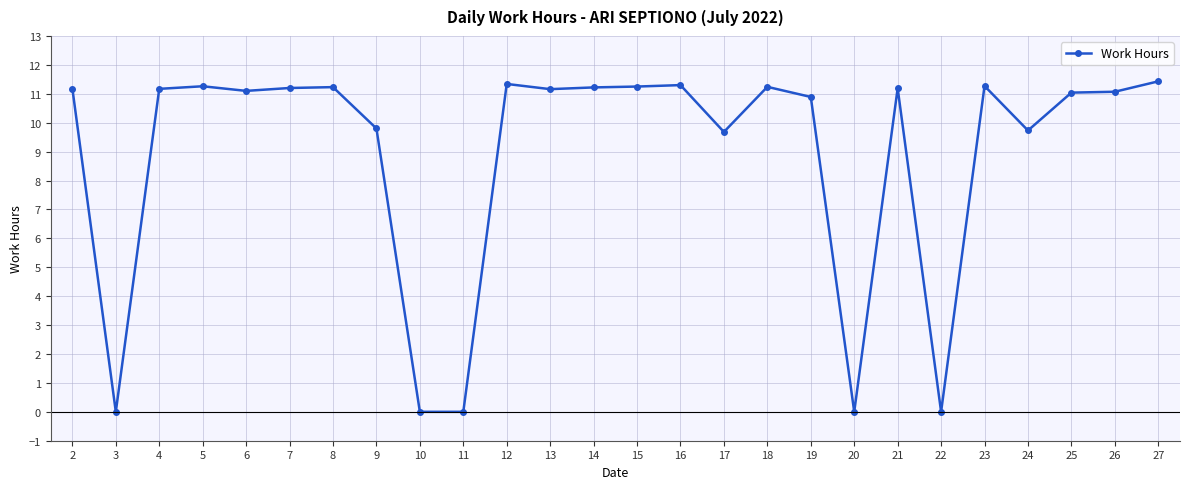

Between 17 and 20, which is larger?

17